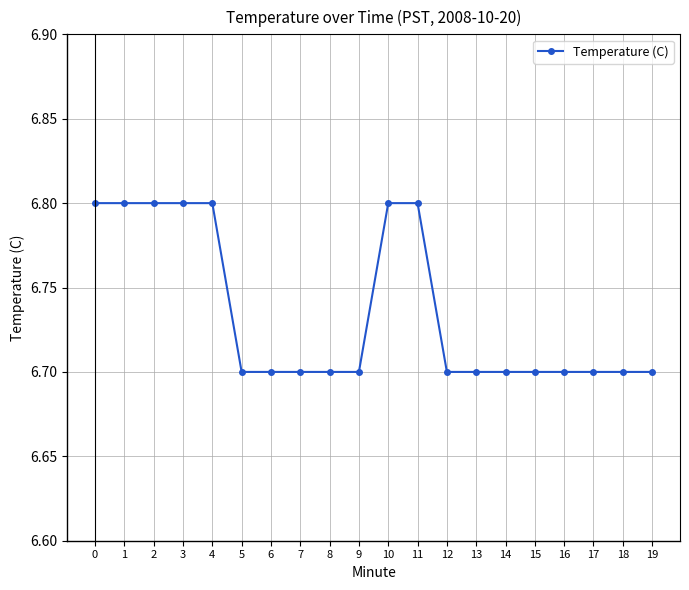

What is the value of the 10th point from the left?

6.7